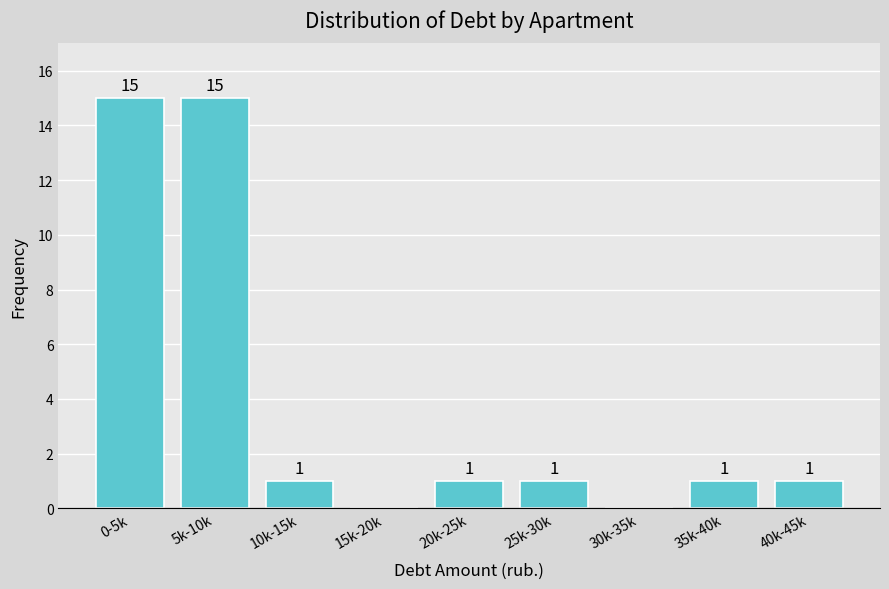

Reading left to right, list all the values displayed in this chart.

0-5k=15	5k-10k=15	10k-15k=1	15k-20k=0	20k-25k=1	25k-30k=1	30k-35k=0	35k-40k=1	40k-45k=1